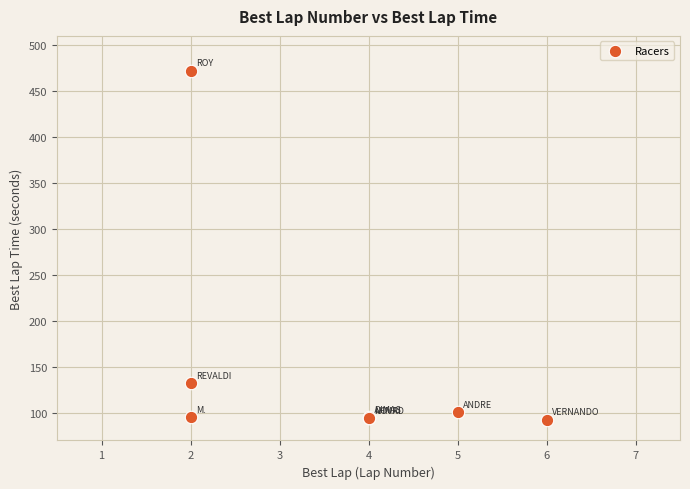

What Y value in the scatter plot is closest to 282?

132.4